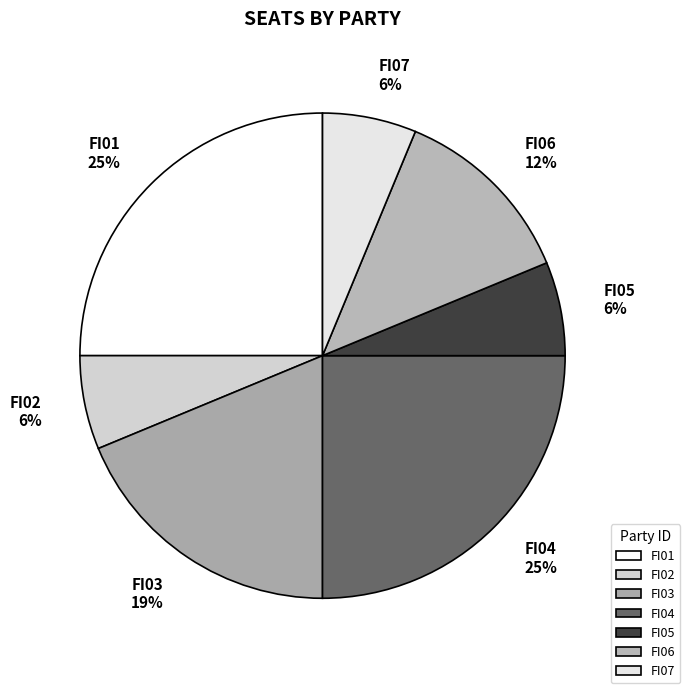

What is the ratio of the value at FI06 to the value at FI01?

0.5